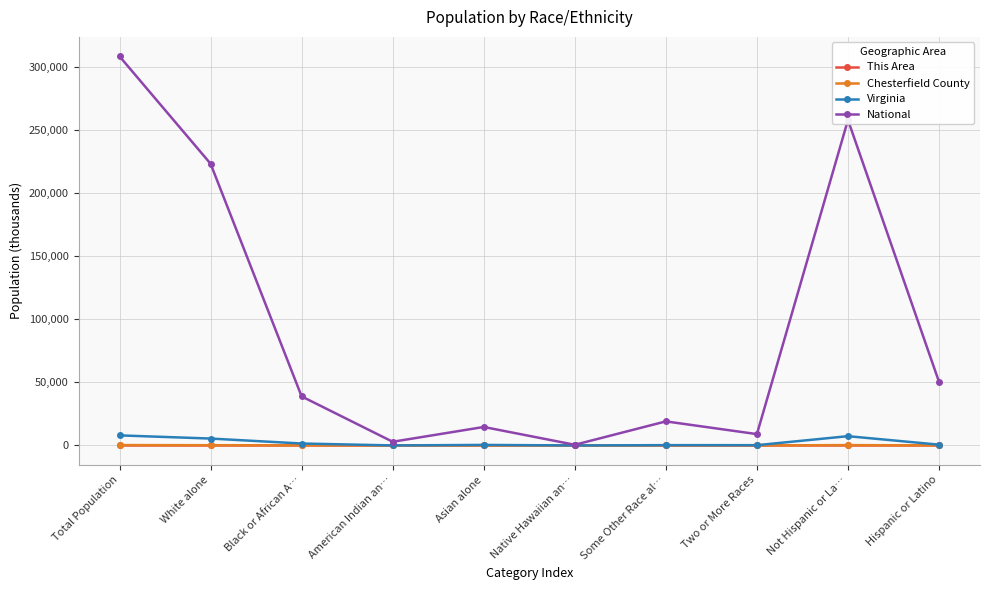

True or false: This Area has a value of 1.4 at Black or African A….

True